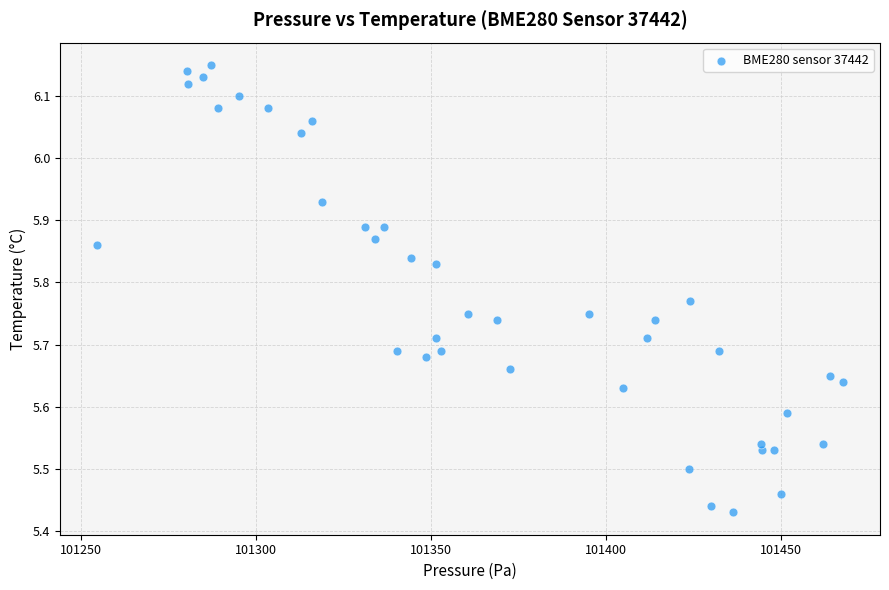

What is the range of Y values (max minus min)?

0.7